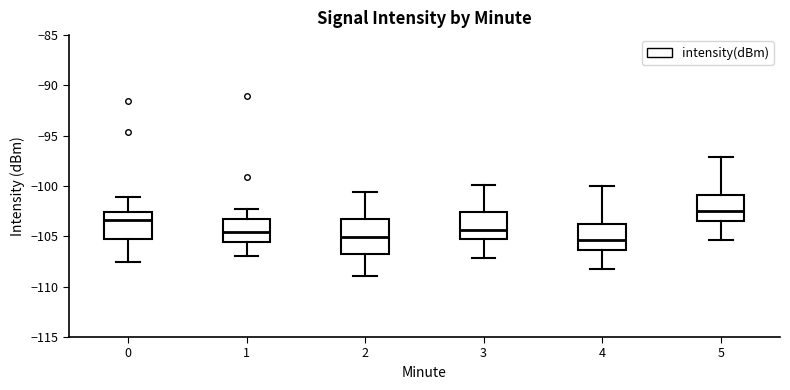

Where is the lower edge of the box at x = 2 on the y-axis? The values are not printed on the chart, so give them approximately, as read against the axis.

-107.0